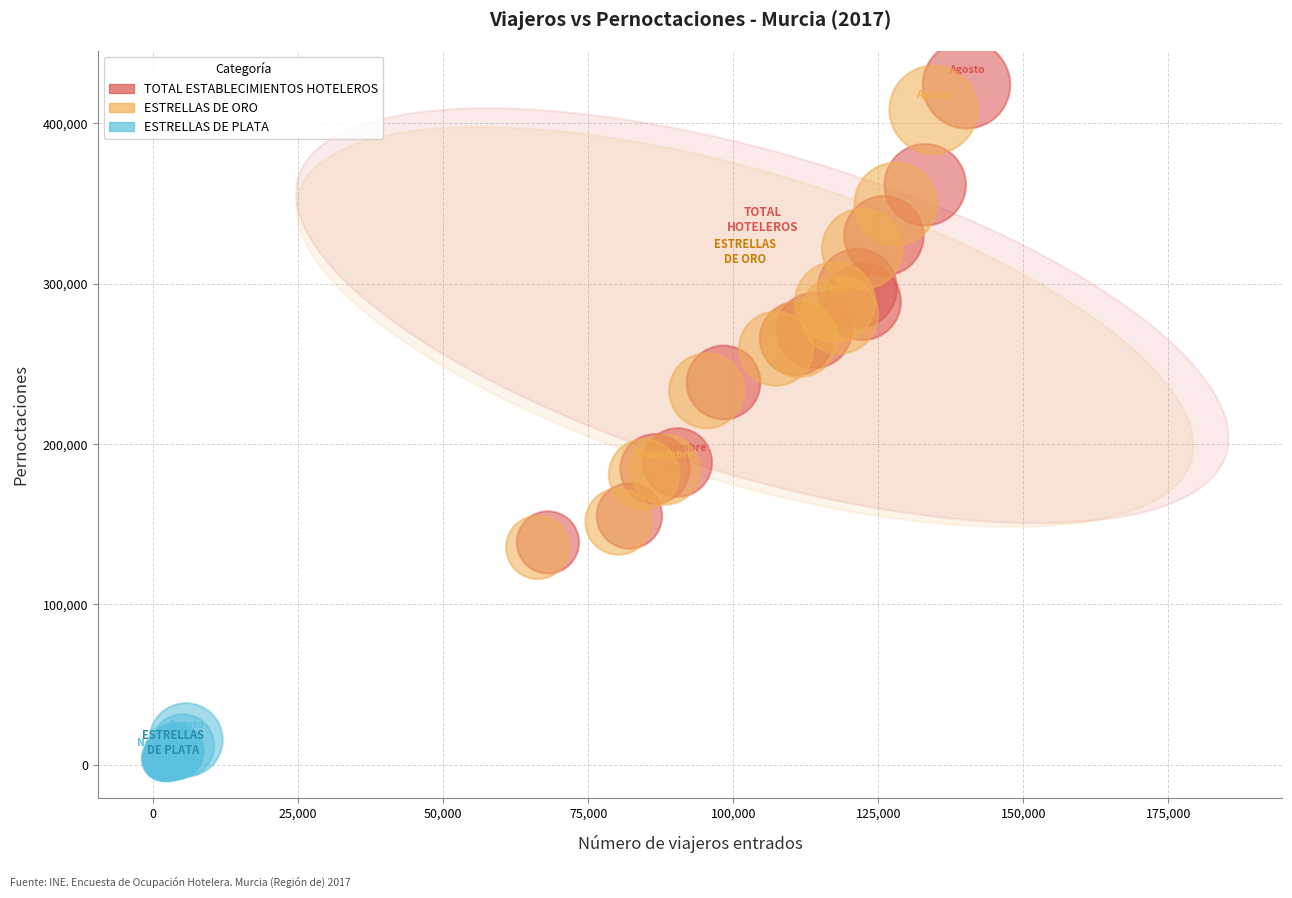

Which series contains the lowest Y value?

ESTRELLAS DE PLATA